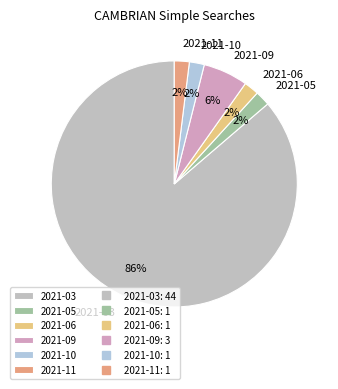

Does 2021-11 represent more than half of the total?

No